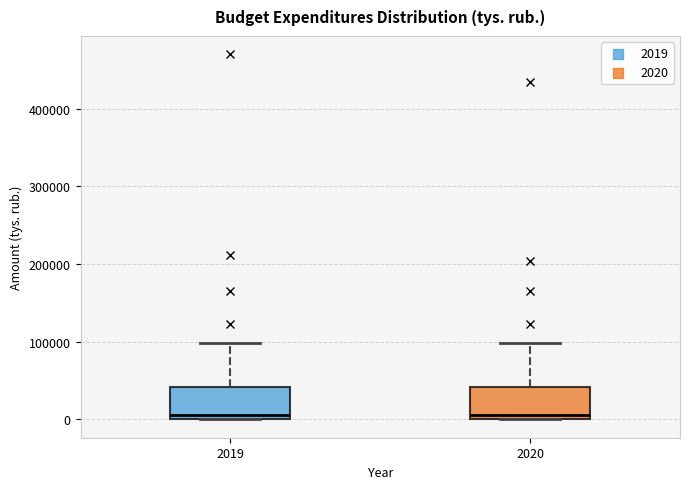

Reading left to right, read every box against the y-axis: the position of its median line, the range the box covers, and the ends of its whiskers. The values are not printed on the chart, so give them approximately, as read against the axis.

2019: median 10000, box 0 to 40000, whiskers 0 to 100000
2020: median 10000, box 0 to 40000, whiskers 0 to 100000